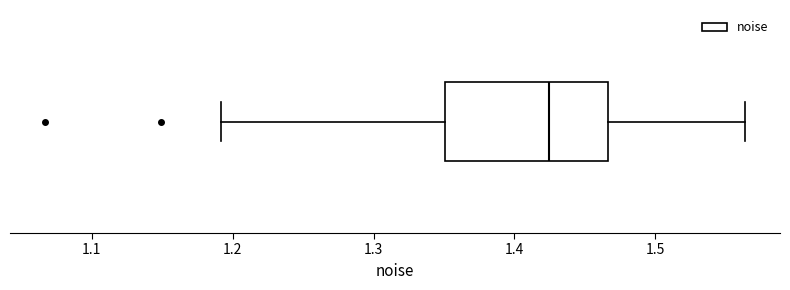

Transcribe this box plot: give where the median line is, the range the box spans, and where the two whiskers end, as read against the x-axis. The values are not printed on the chart, so give them approximately, as read against the axis.

median 1.42, box 1.35 to 1.47, whiskers 1.19 to 1.56